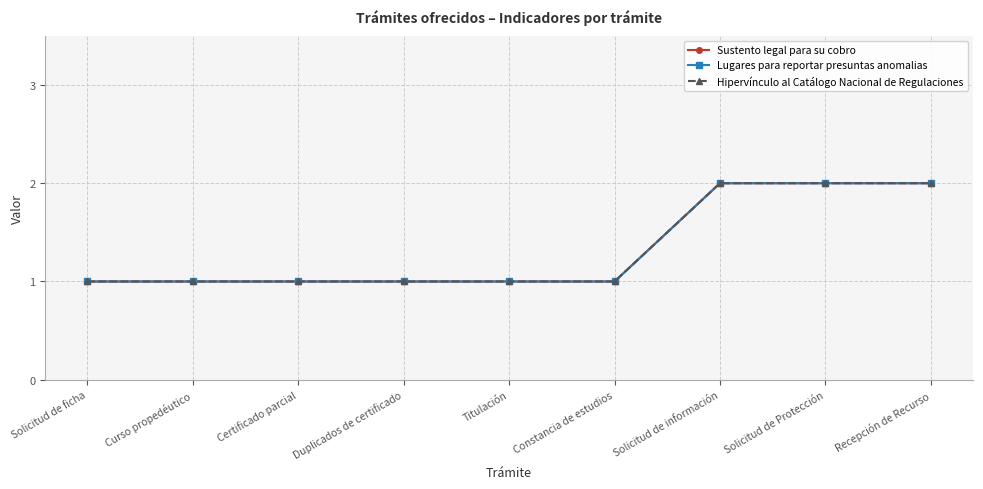

Reading left to right, what are all the values shown in this chart?

Sustento legal para su cobro: 1	1	1	1	1	1	2	2	2
Lugares para reportar presuntas anomalias: 1	1	1	1	1	1	2	2	2
Hipervínculo al Catálogo Nacional de Regulaciones: 1	1	1	1	1	1	2	2	2